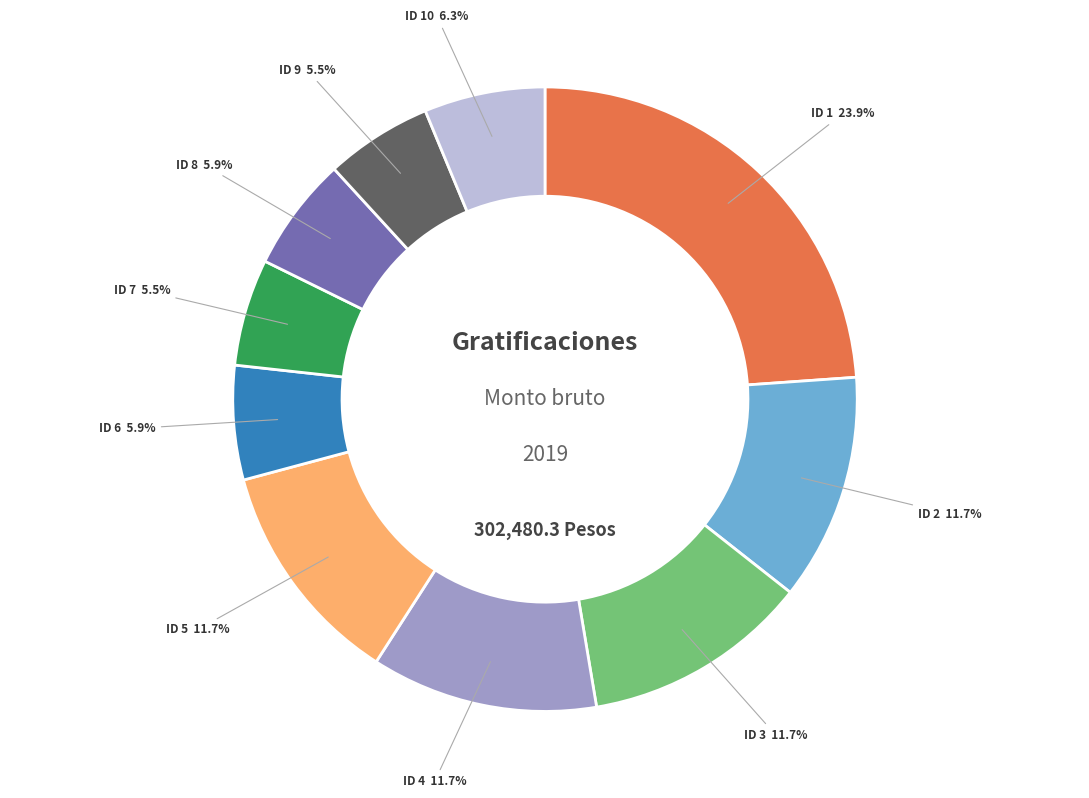

The ID 5 slice represents 12% of the pie. True or false?

True